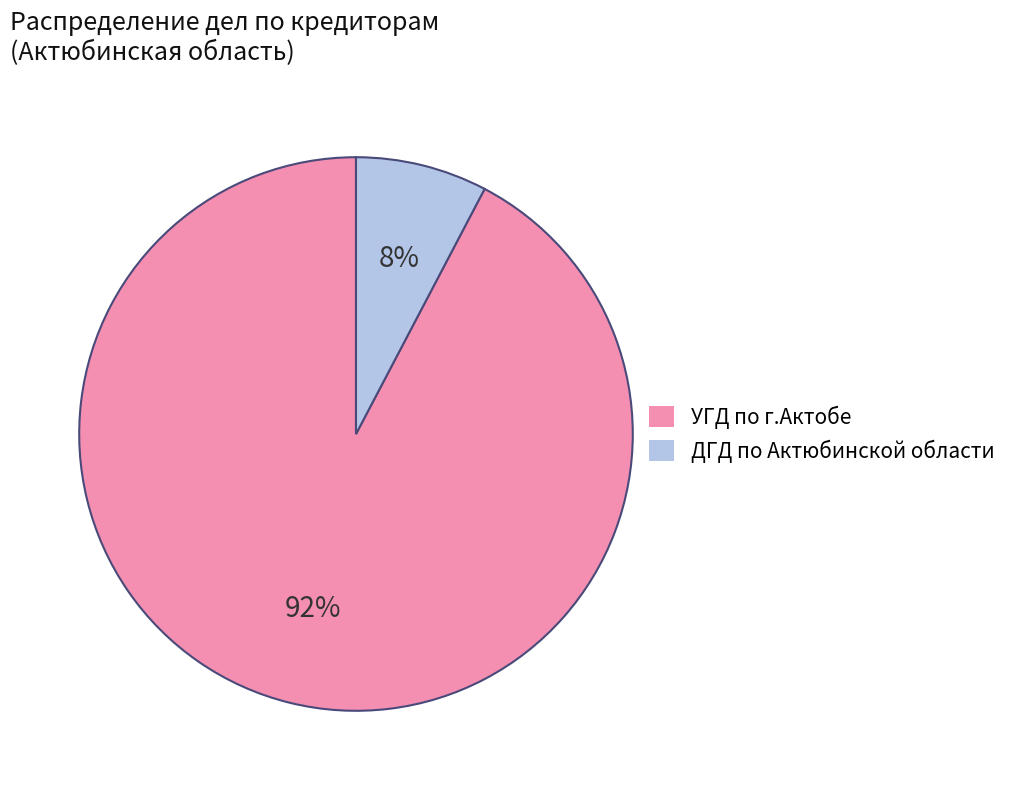

What percentage is the ДГД по Актюбинской области slice, to the nearest percent?

8%